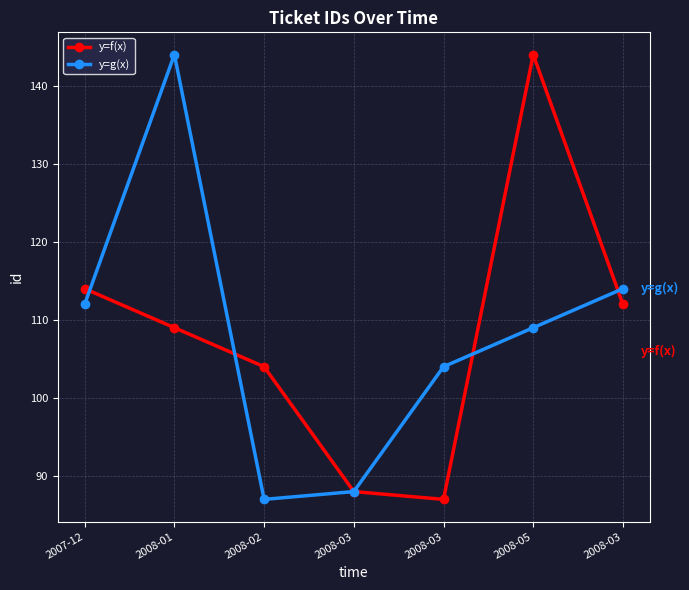

Which series ends up on top after the final intersection of y=f(x) and y=g(x)?

y=g(x)